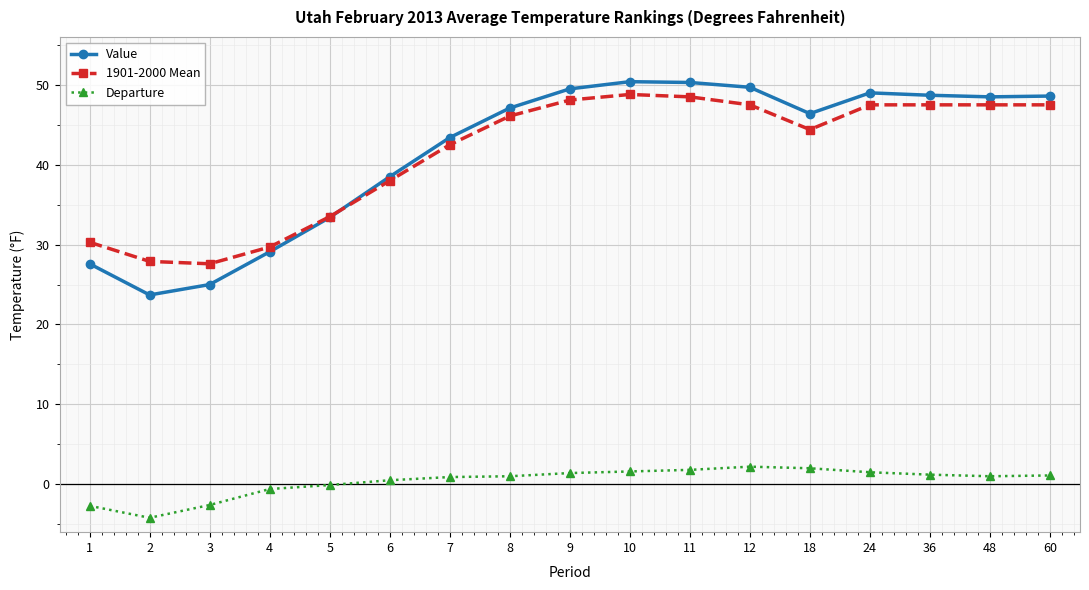

What is the sum of the Departure values at 18 and 4?

1.4